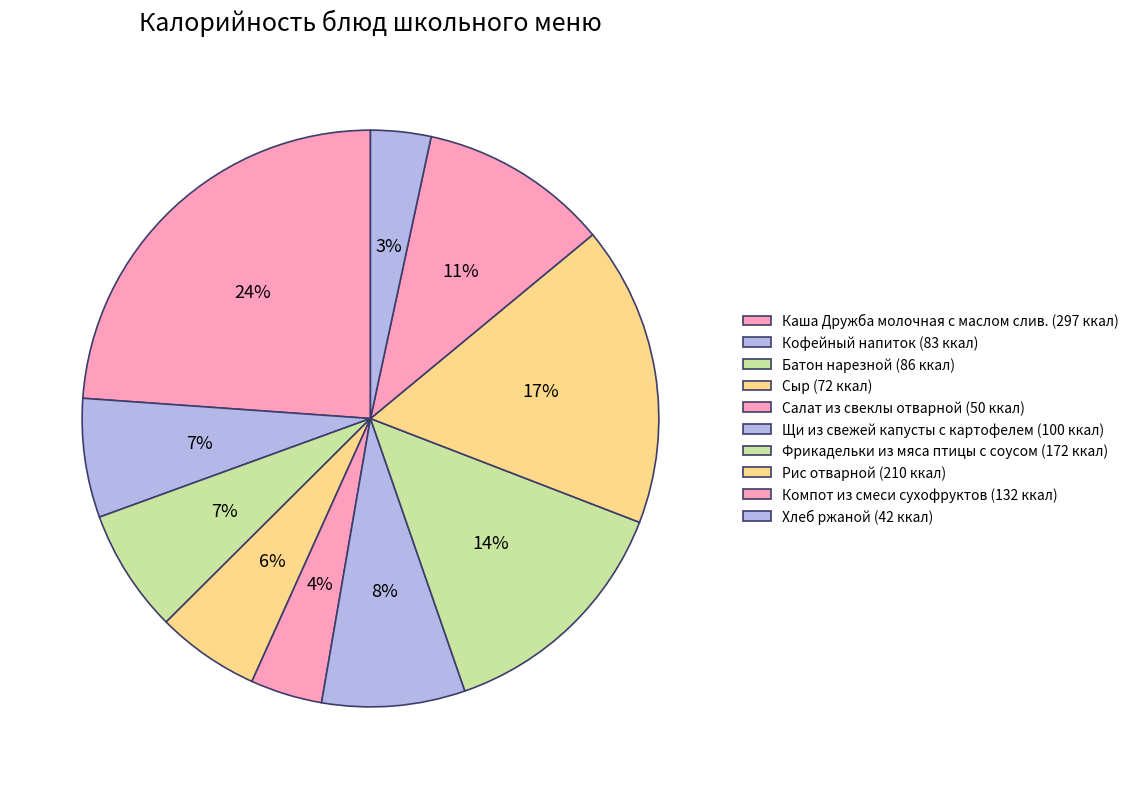

How many slices are in this pie chart?

10